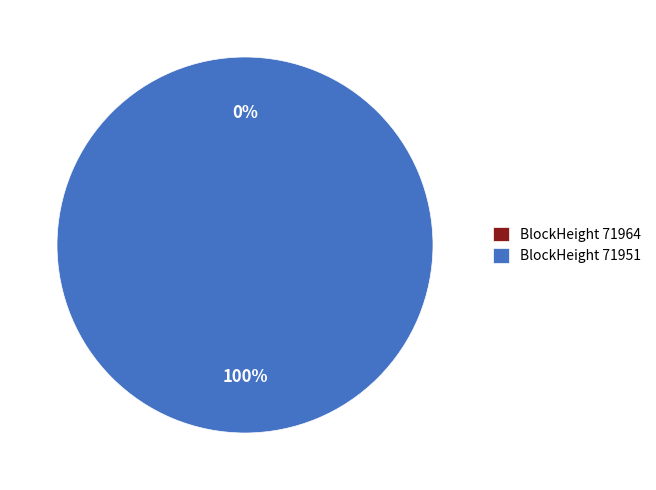

To the nearest percent, what is the difference between the largest and smallest slice percentages?

100%